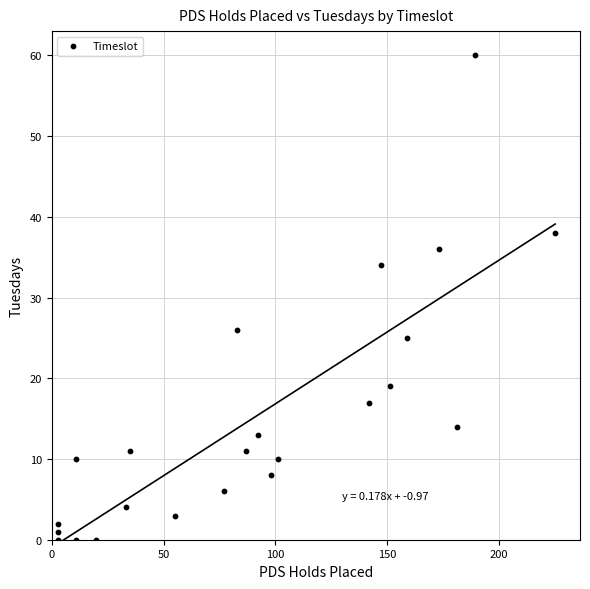

What is the range of Y values (max minus min)?

60